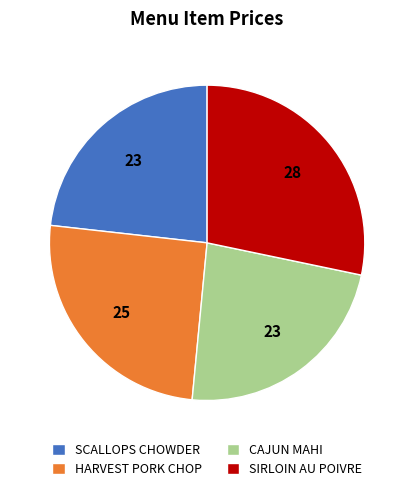

Is there a majority slice in this chart?

No